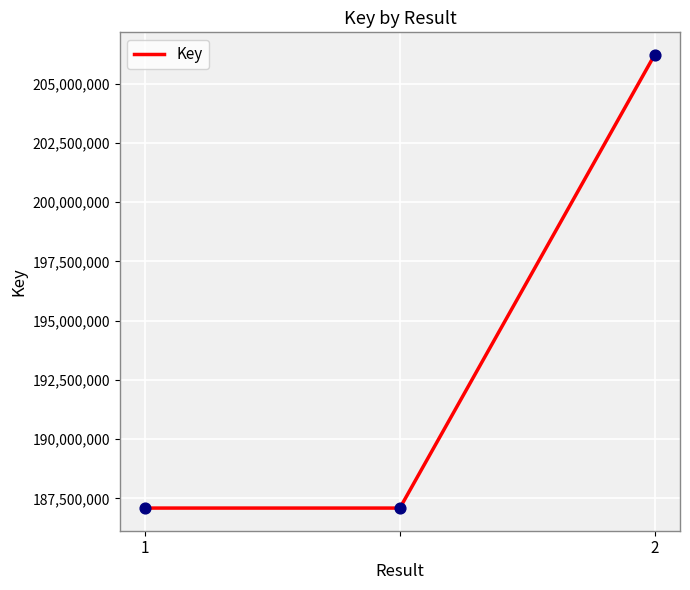

What is the difference between the maximum and second lowest values?

19109761